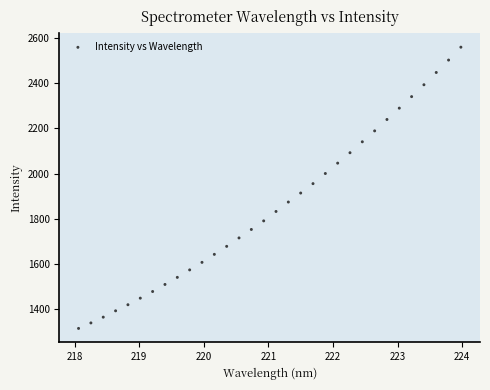

What is the range of X values (max minus min)?

5.9